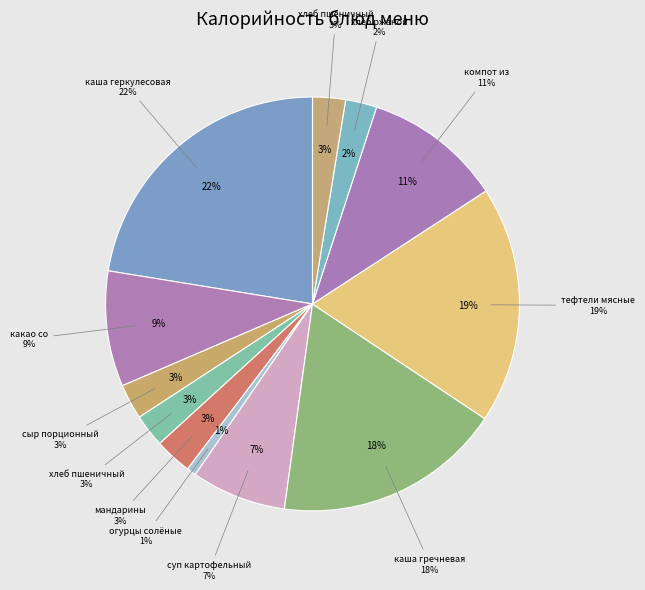

Which slice is the smallest?

огурцы солёные порционные